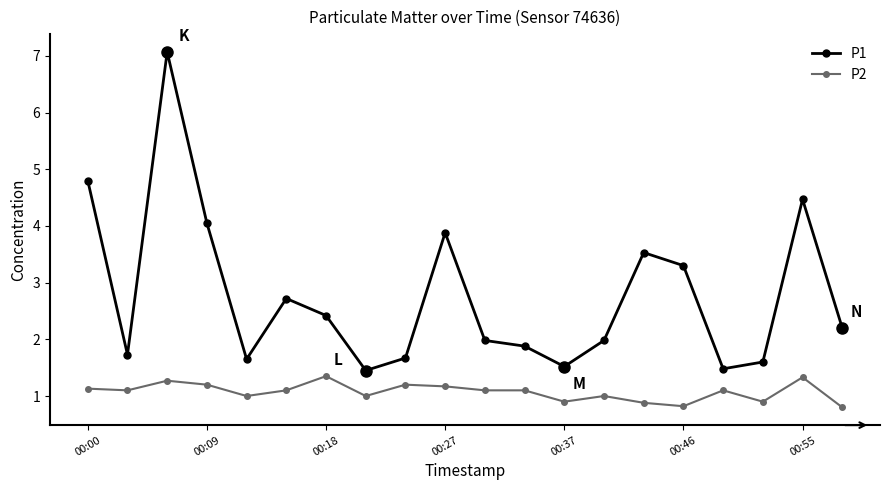

What is the average value of the P1 series?

2.8